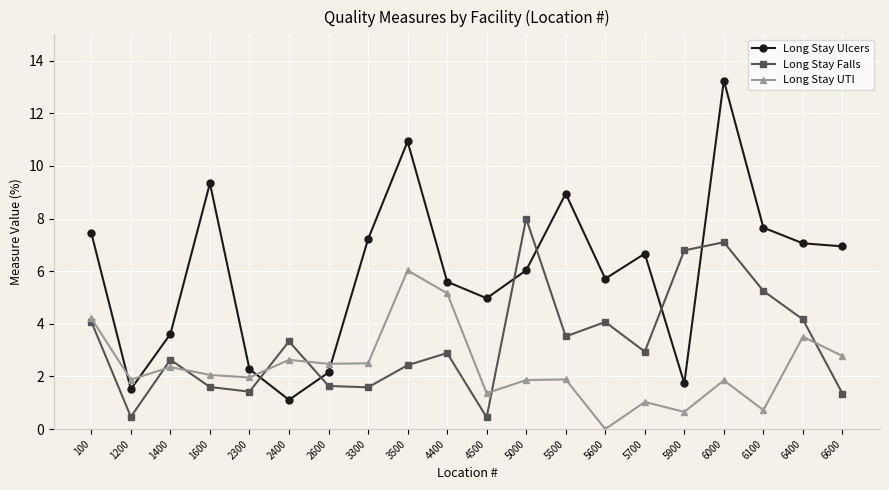

What is the sum of all Long Stay Ulcers values?

120.2